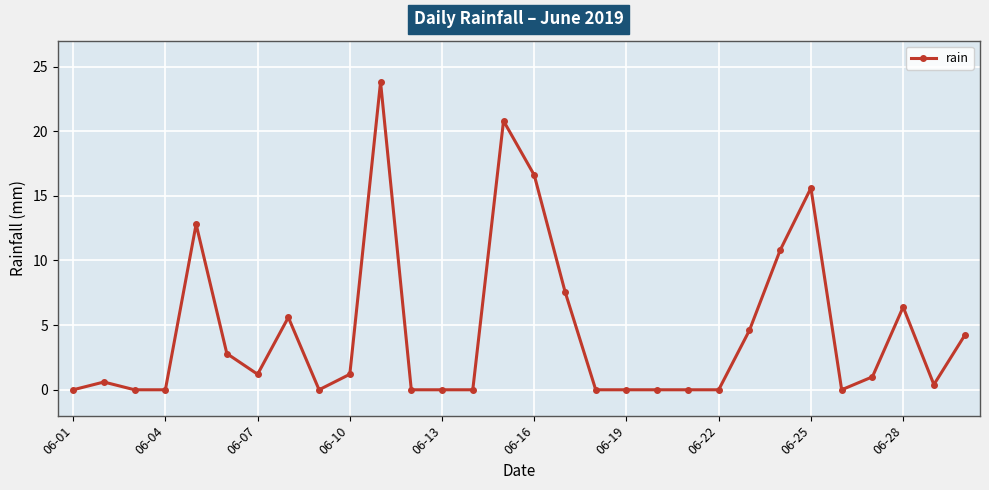

What is the greatest value displayed?

23.8